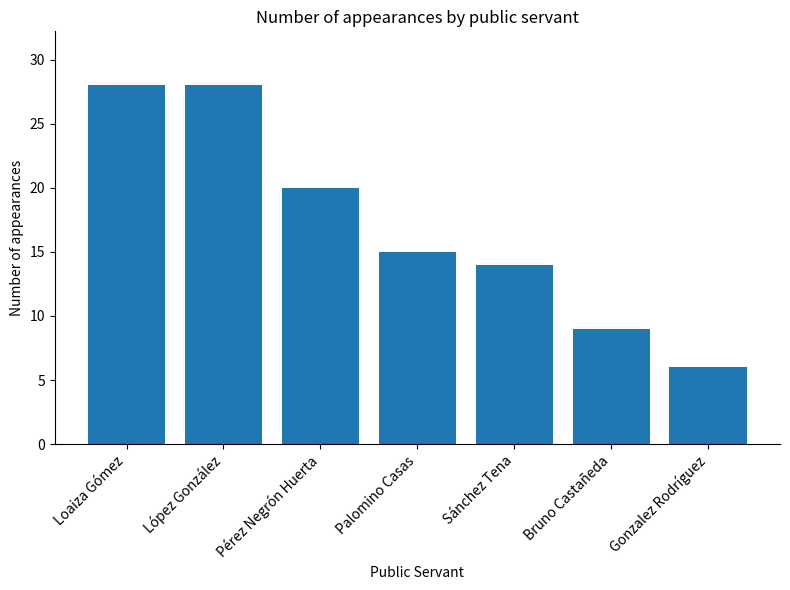

What is the sum of all values?

120